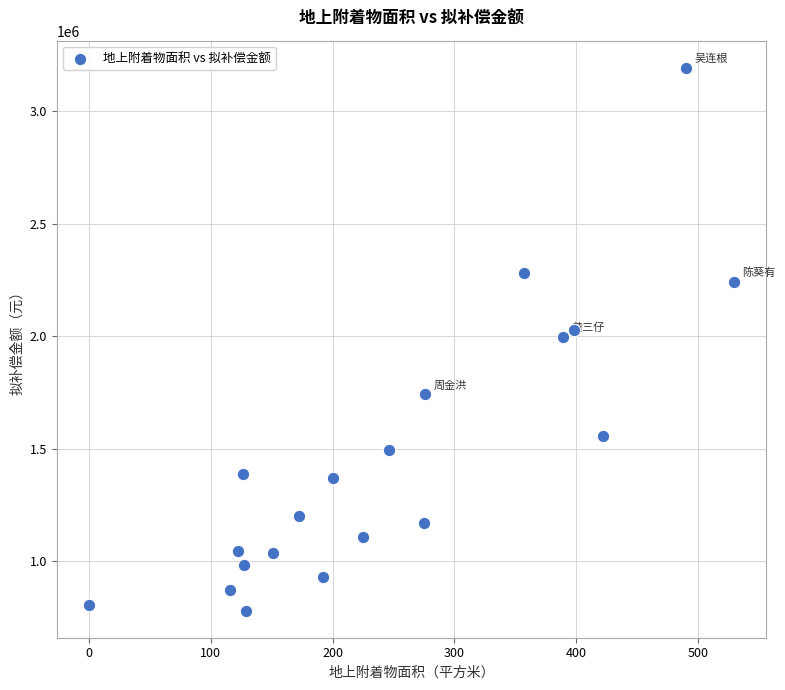

What is the range of Y values (max minus min)?

2412974